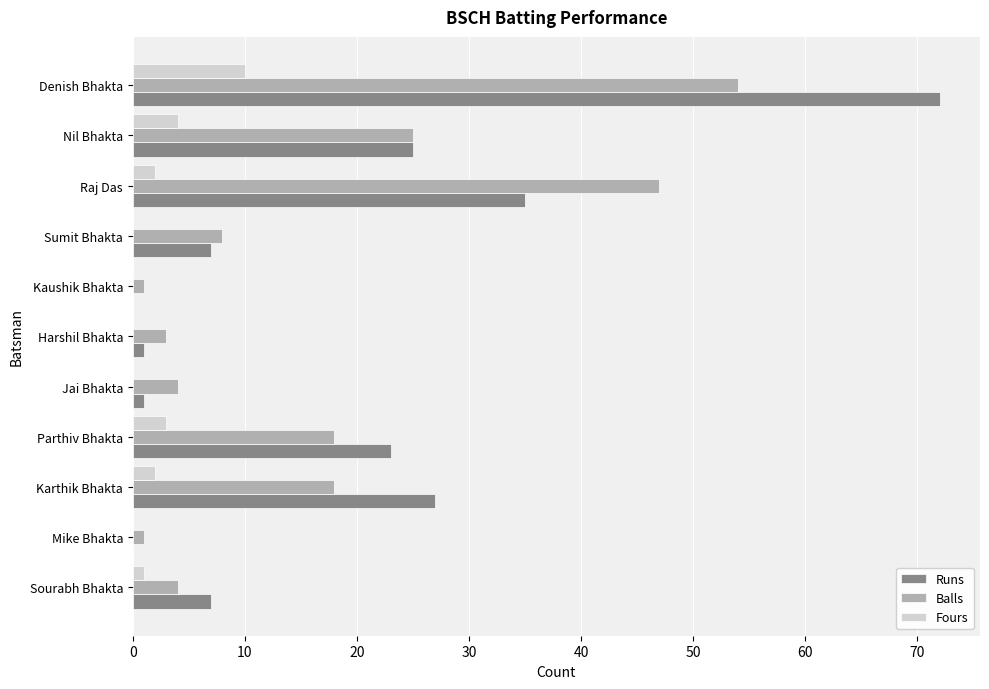

What is the sum of all Balls values?

183